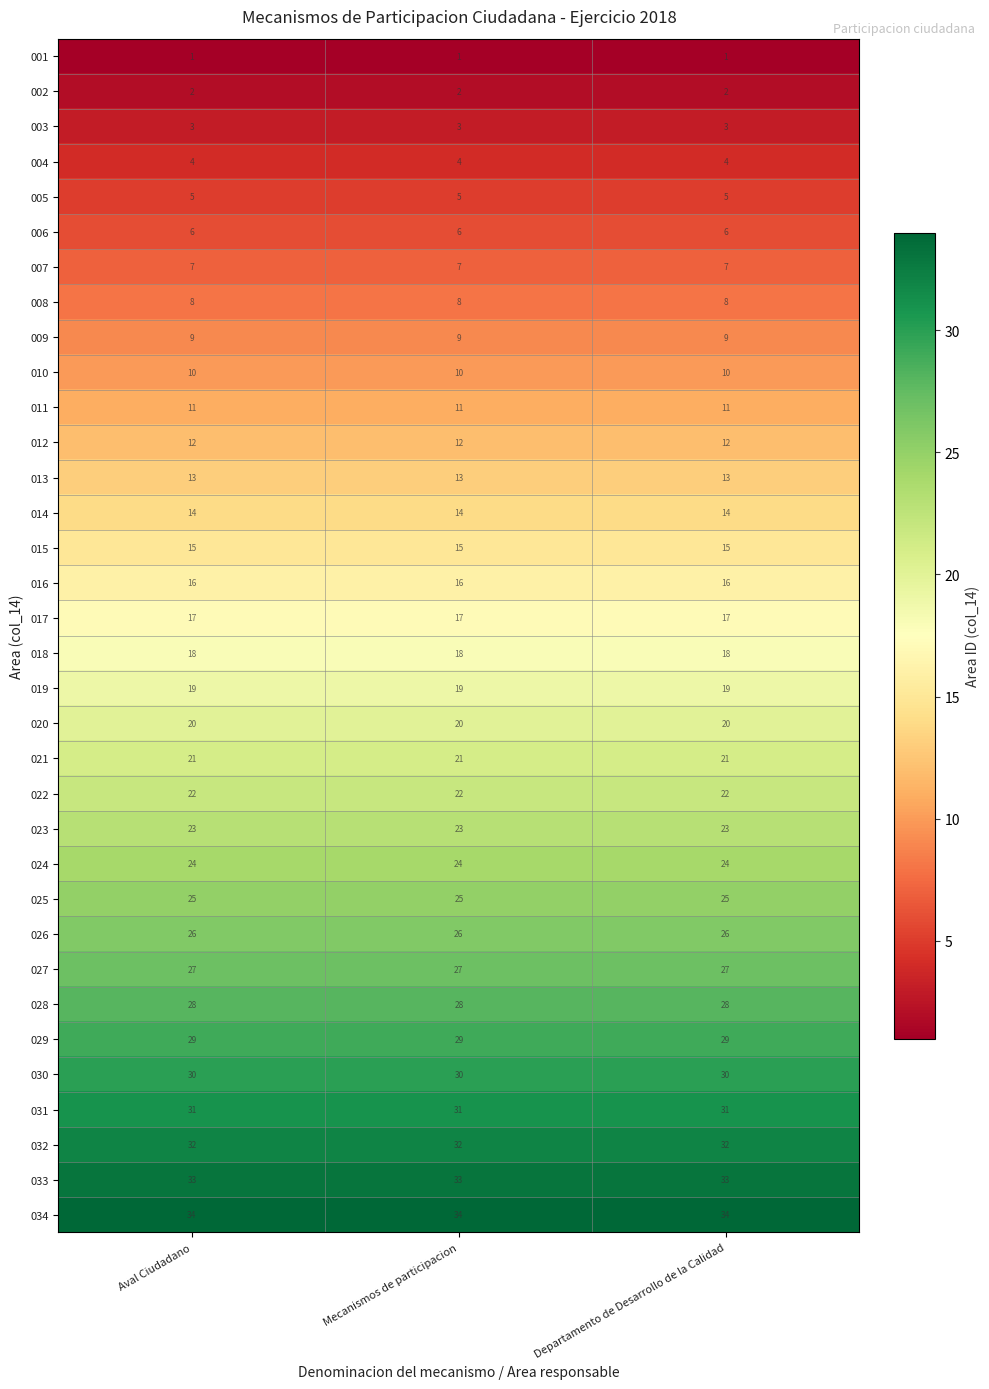

What is the maximum value shown in the chart?

34